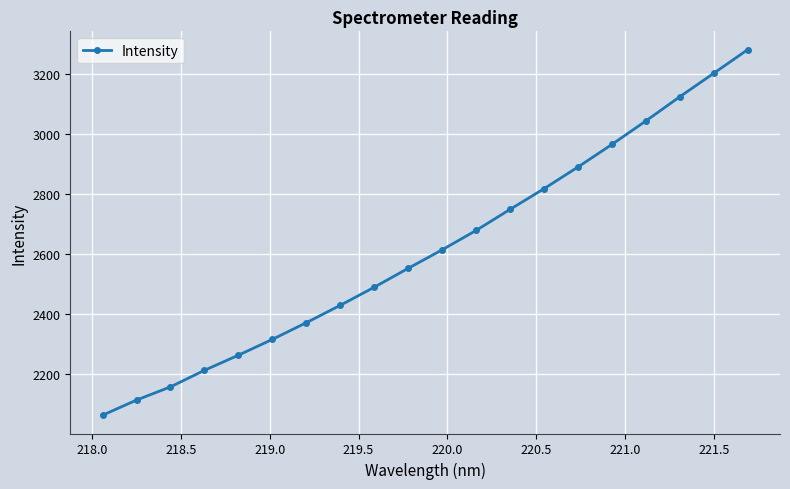

What is the value of the 2nd point from the left?

2113.1